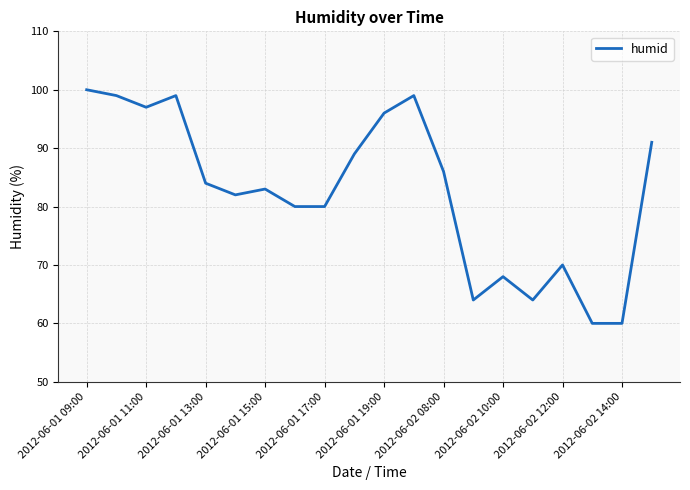

What is the greatest value displayed?

100